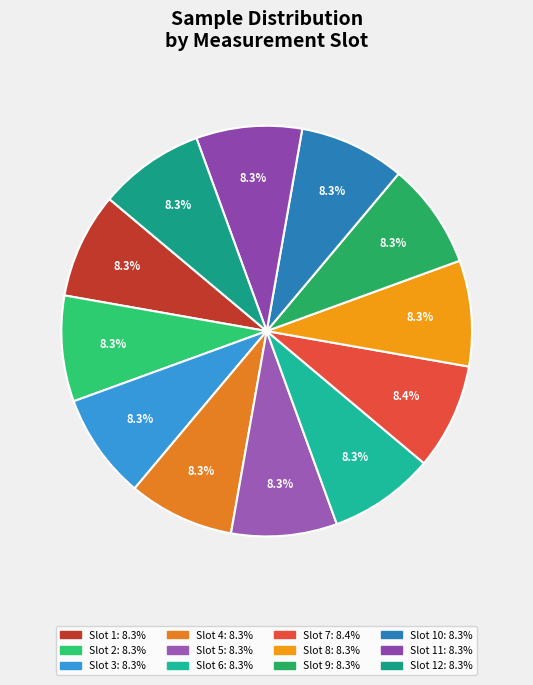

How many slices are in this pie chart?

12